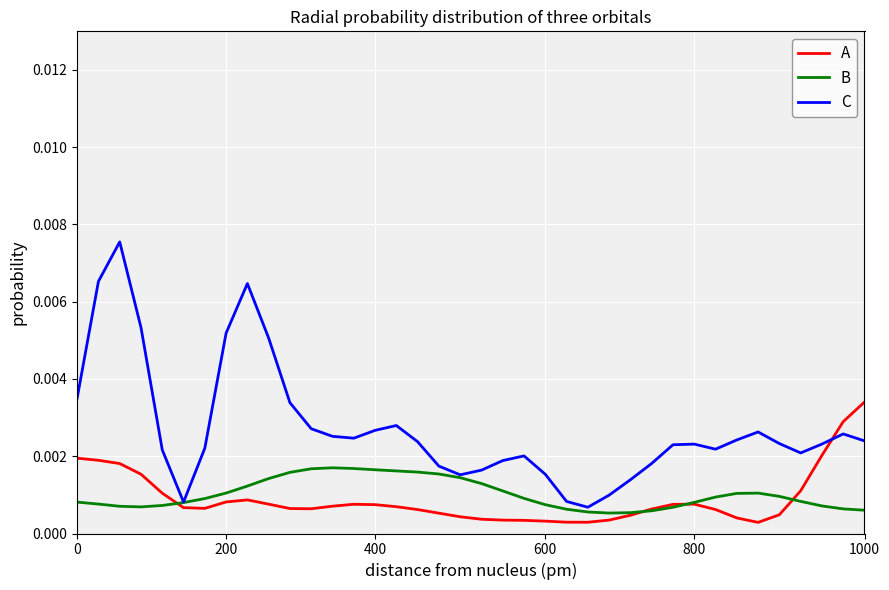

True or false: C and A intersect in this chart.

True